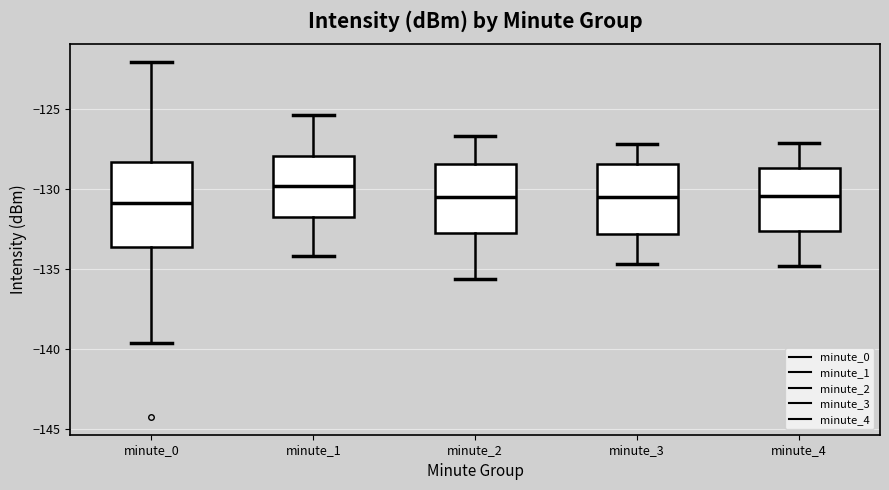

Reading left to right, transcribe this box plot: for each box, give where its median line is, the range the box spans, and where its two whiskers end, as read against the y-axis. The values are not printed on the chart, so give them approximately, as read against the axis.

minute_0: median -131.0, box -133.5 to -128.5, whiskers -139.5 to -122.0
minute_1: median -130.0, box -131.5 to -128.0, whiskers -134.0 to -125.5
minute_2: median -130.5, box -132.5 to -128.5, whiskers -135.5 to -126.5
minute_3: median -130.5, box -133.0 to -128.5, whiskers -134.5 to -127.0
minute_4: median -130.5, box -132.5 to -128.5, whiskers -135.0 to -127.0